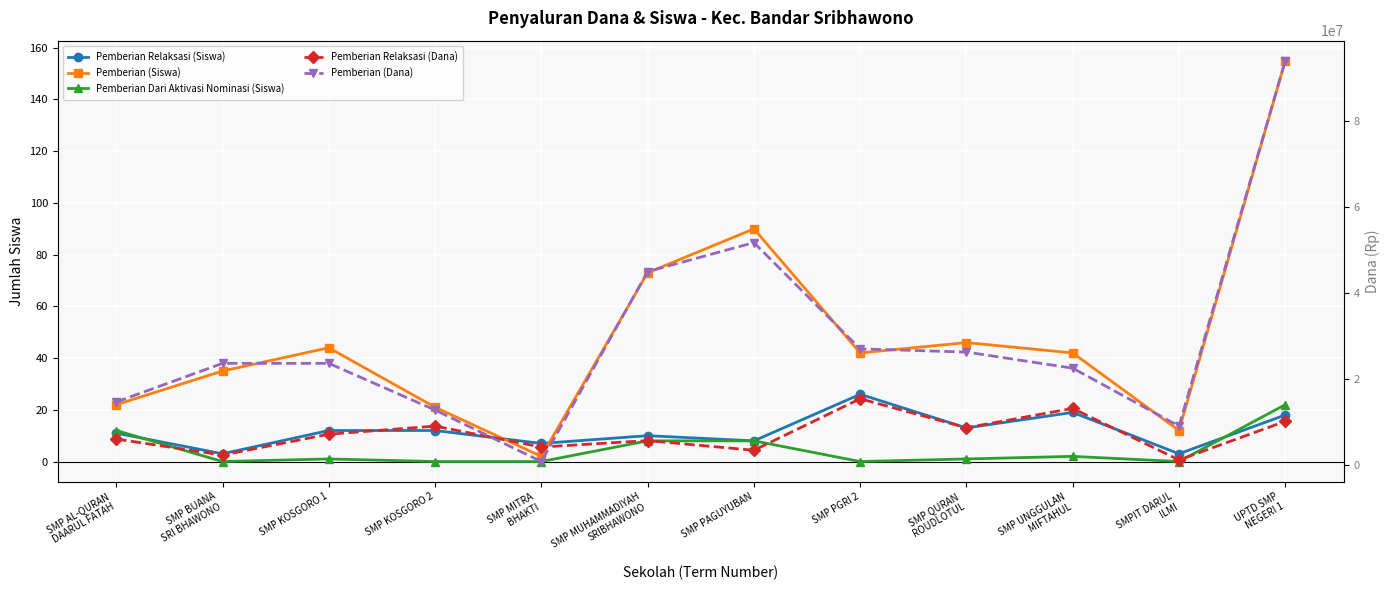

What is the maximum value shown in the chart?

94125000